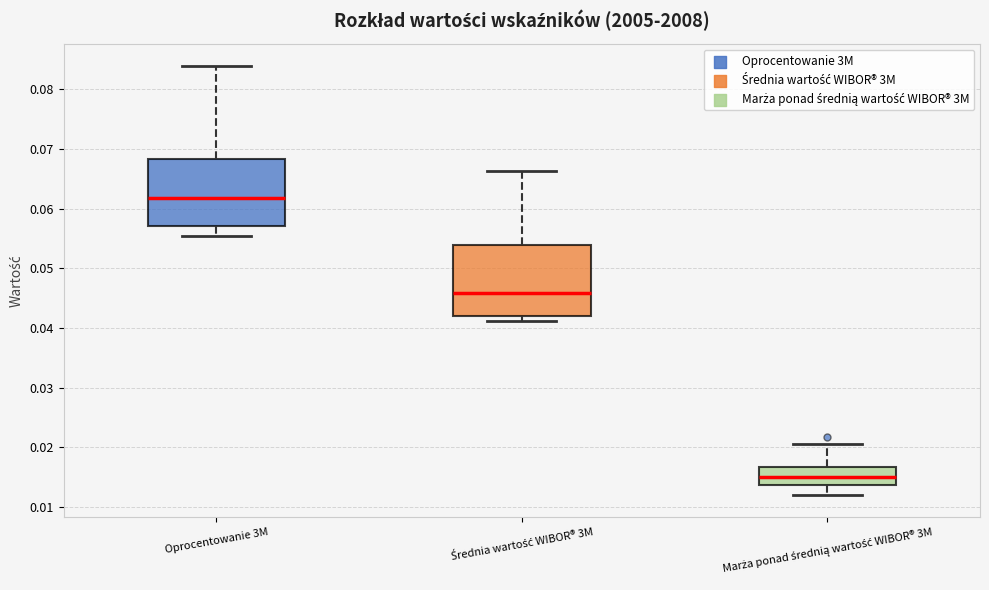

Where is the lower edge of the box for Marża ponad średnią wartość WIBOR® 3M on the y-axis? The values are not printed on the chart, so give them approximately, as read against the axis.

0.014